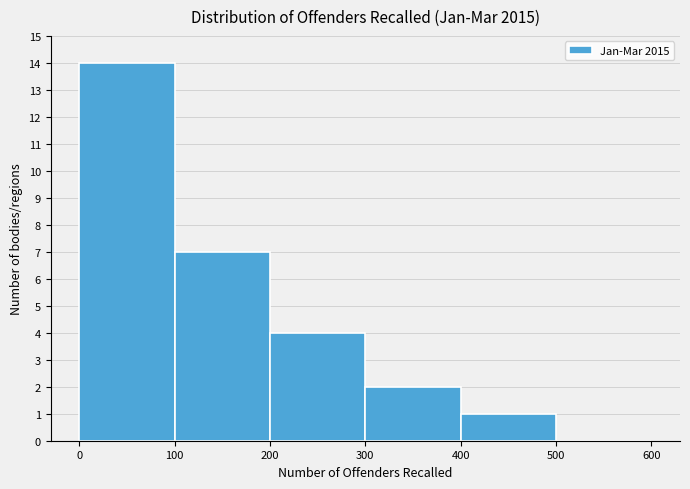

Over which range of the x-axis is the bar tallest?

0 to 100